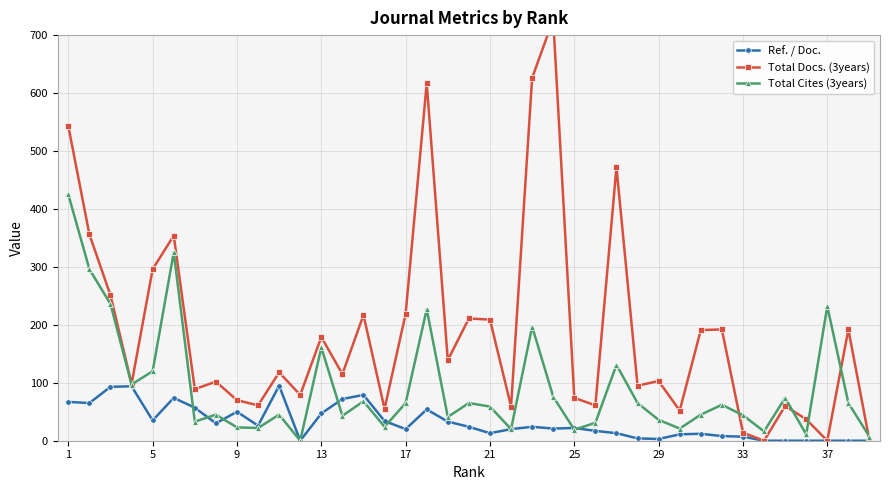

What is the highest value of the Ref. / Doc. series?

95